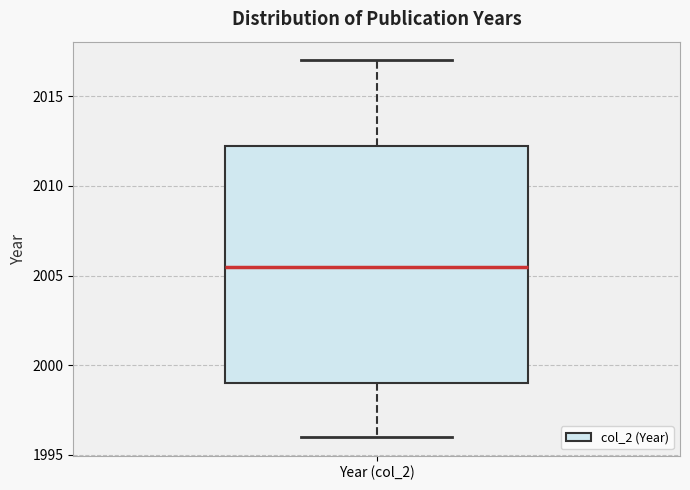

Read this box plot against the y-axis: the position of the median line, the range covered by the box, and the ends of both whiskers. The values are not printed on the chart, so give them approximately, as read against the axis.

median 2005.5, box 1999.0 to 2012.5, whiskers 1996.0 to 2017.0